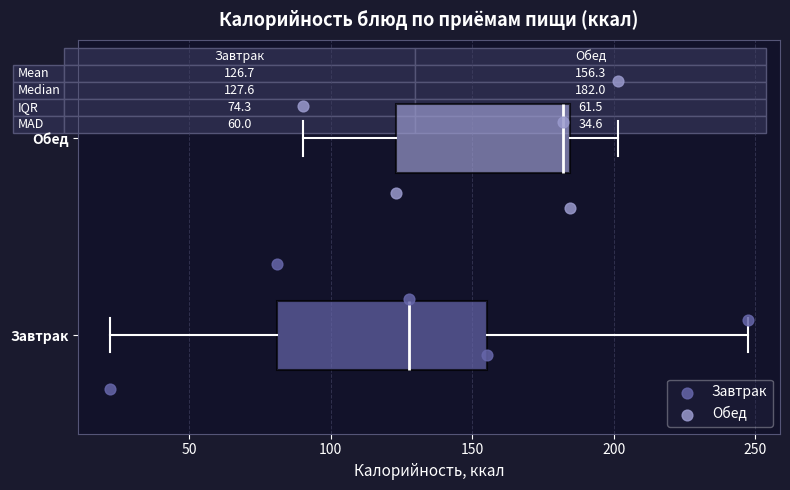

Which box's median line is the furthest to the right?

Обед